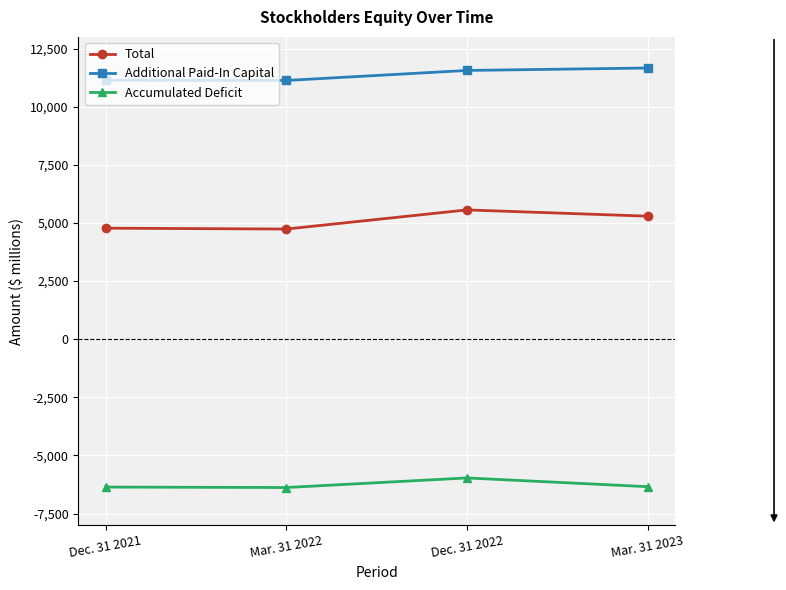

Rank the series by their maximum value, from lowest to highest.

Accumulated Deficit, Total, Additional Paid-In Capital